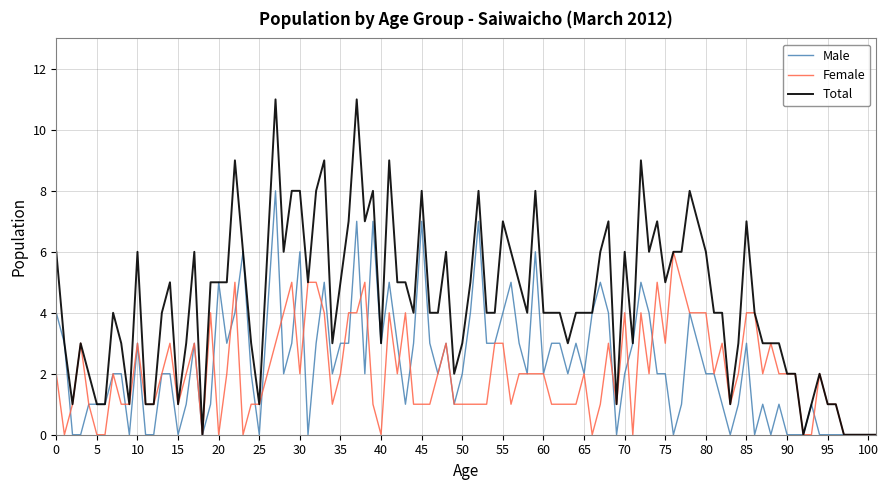

What is the maximum value for Female?

6